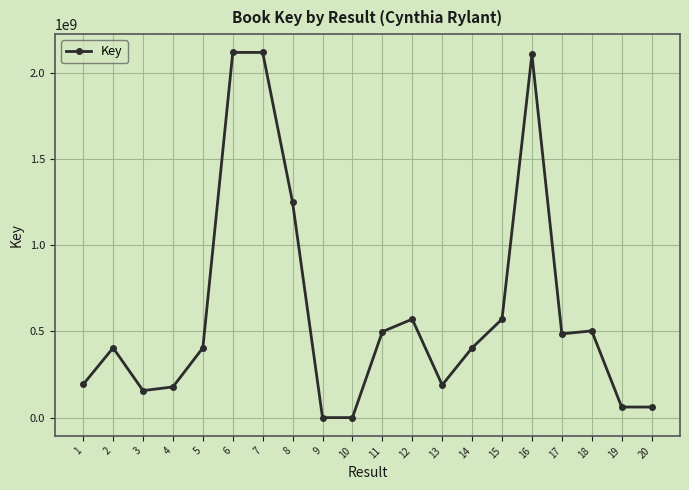

Which has a higher value, 12 or 14?

12